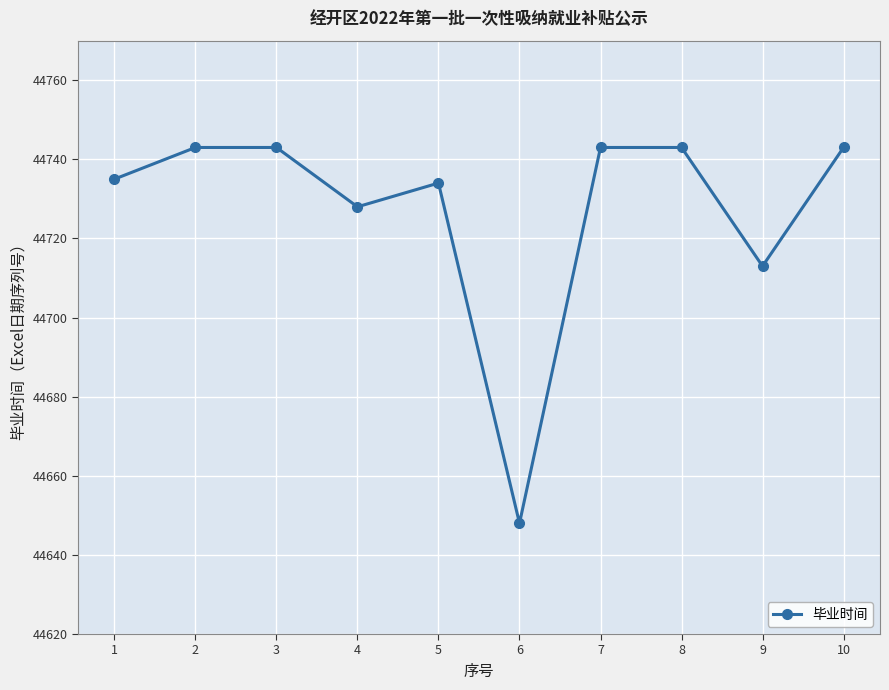

Reading left to right, what are all the values shown in this chart?

44735	44743	44743	44728	44734	44648	44743	44743	44713	44743